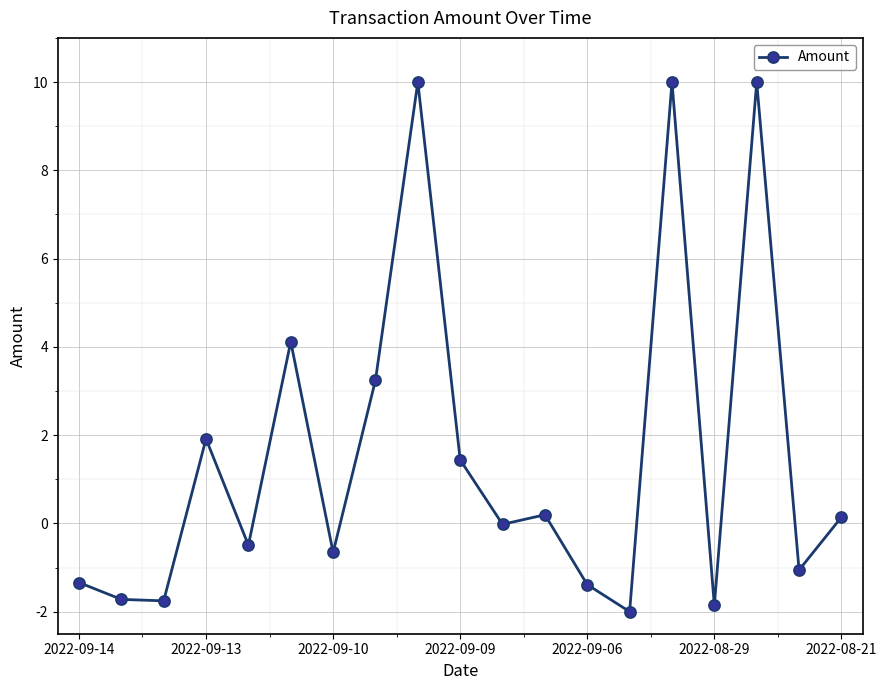

Does the chart have visible grid lines?

Yes